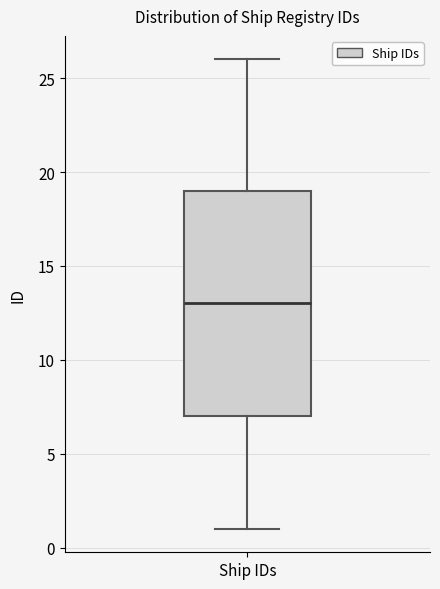

Where is the upper edge of the box for Ship IDs on the y-axis? The values are not printed on the chart, so give them approximately, as read against the axis.

19